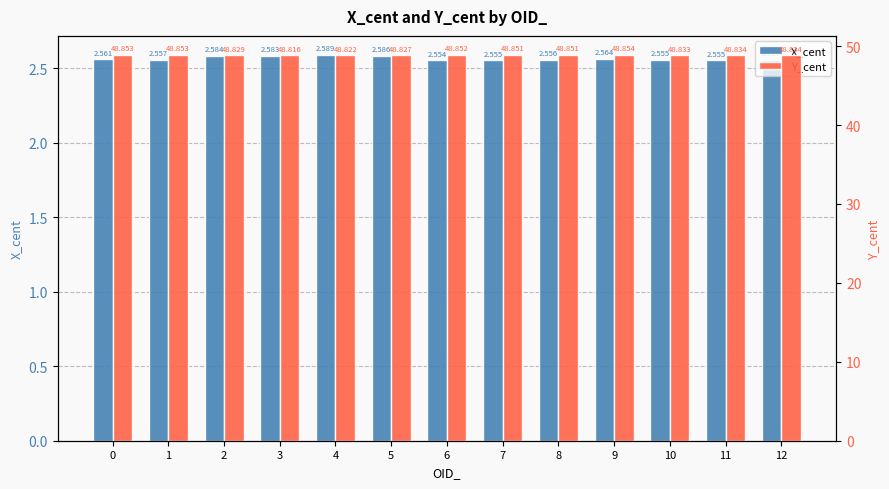

What is the maximum value shown in the chart?

48.9